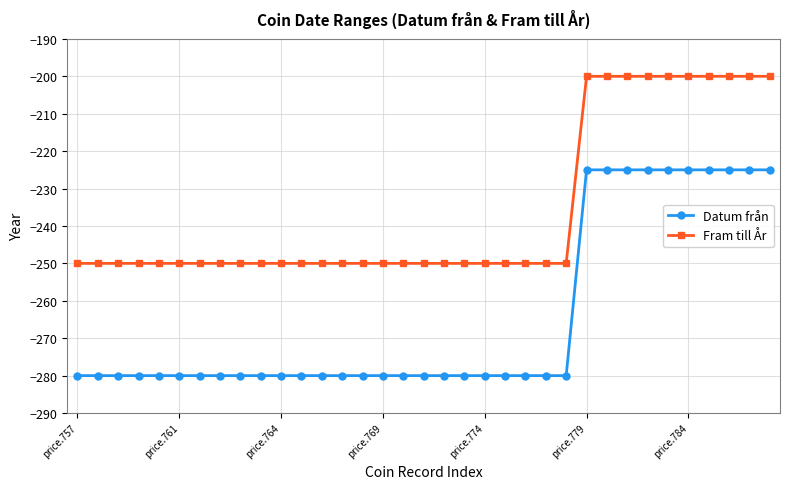

Rank the series by their maximum value, from highest to lowest.

Fram till År, Datum från